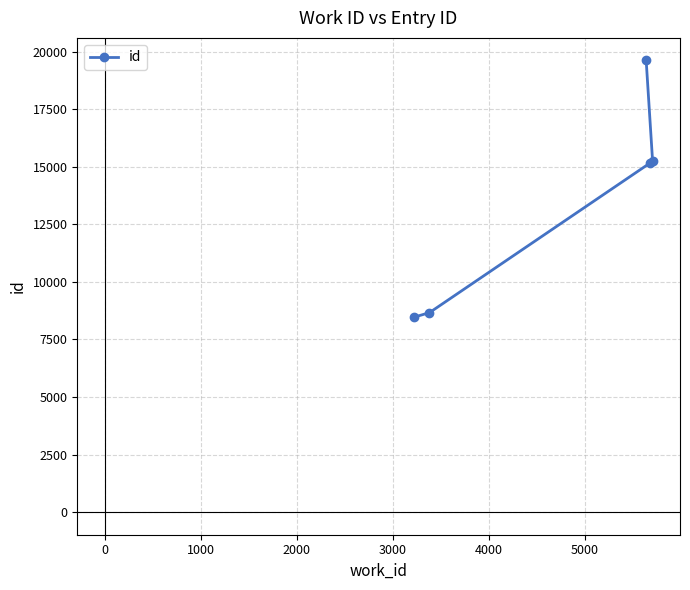

What is the average value?

13428